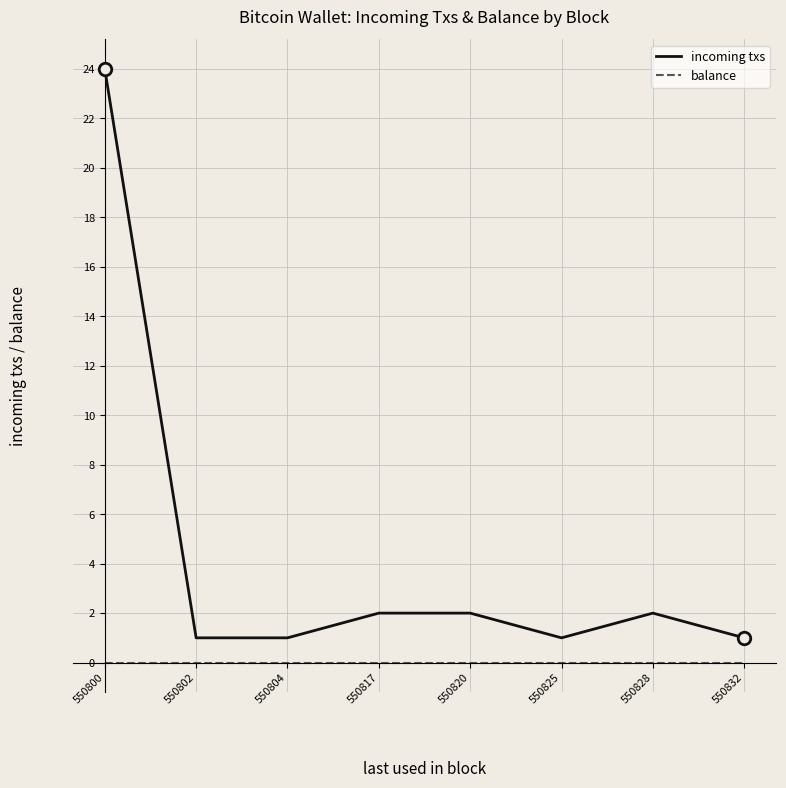

At how many categories does at least one series exceed 19?

1